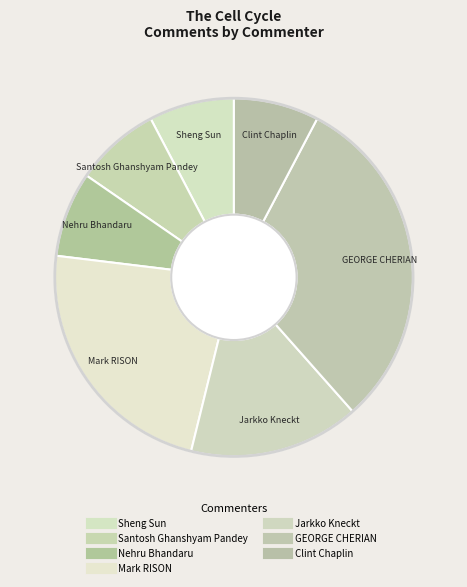

The Clint Chaplin slice represents 1% of the pie. True or false?

False